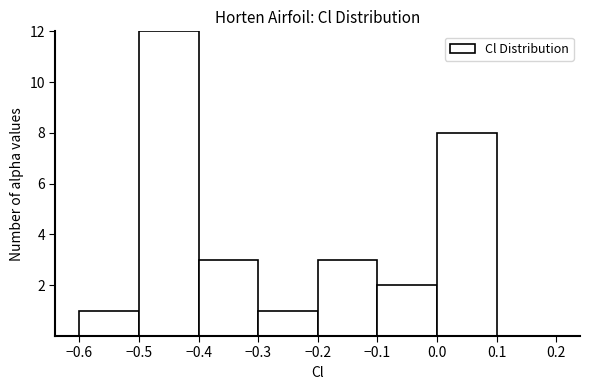

Over which range of the x-axis is the bar tallest?

-0.5 to -0.4